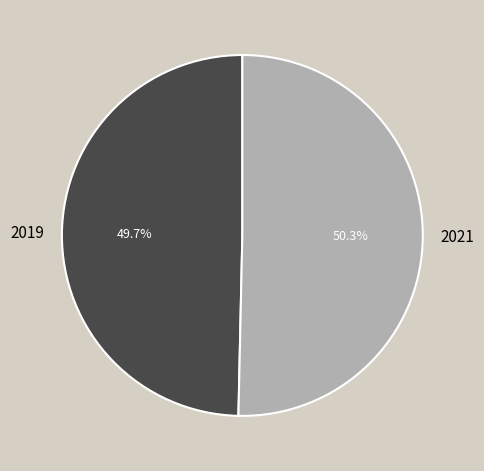

Which slice represents more than half of the pie?

2021